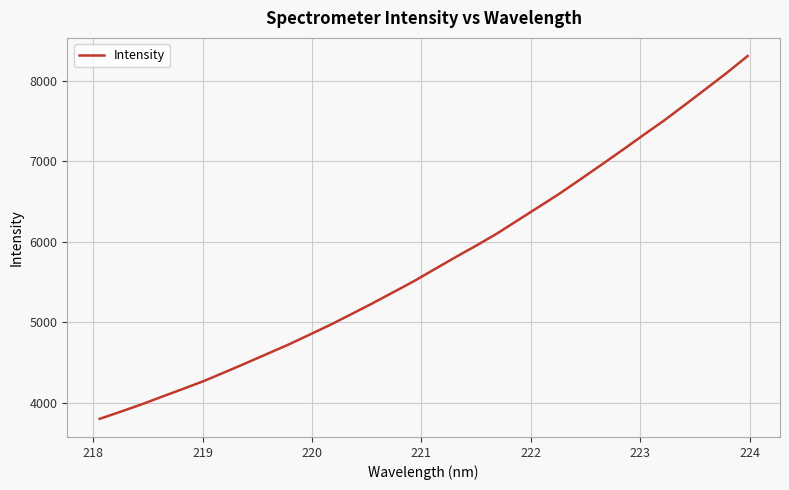

How many lines are shown in the chart?

1